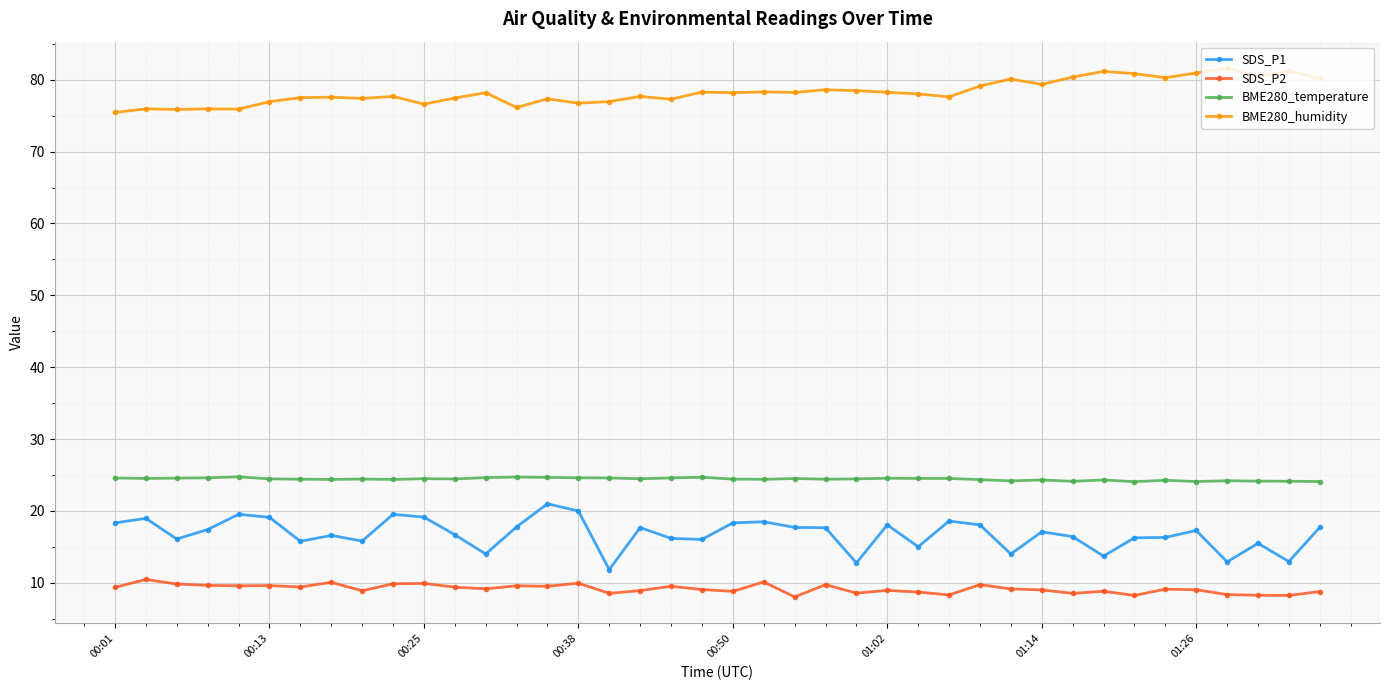

What are all the series names shown in the legend?

SDS_P1, SDS_P2, BME280_temperature, BME280_humidity